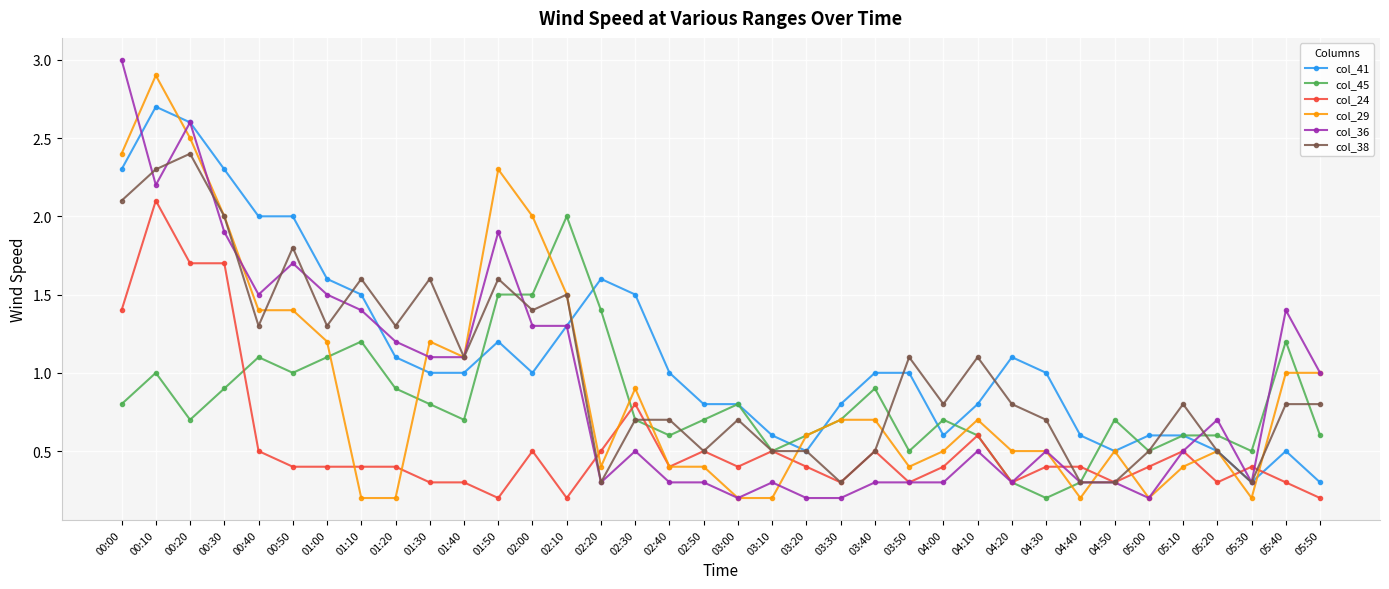

Where is the first local maximum for col_45?

00:10